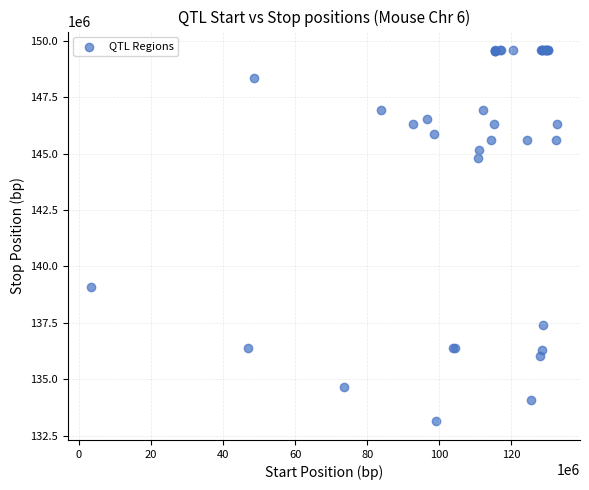

What Y value in the scatter plot is closest to 141360136?

139076998